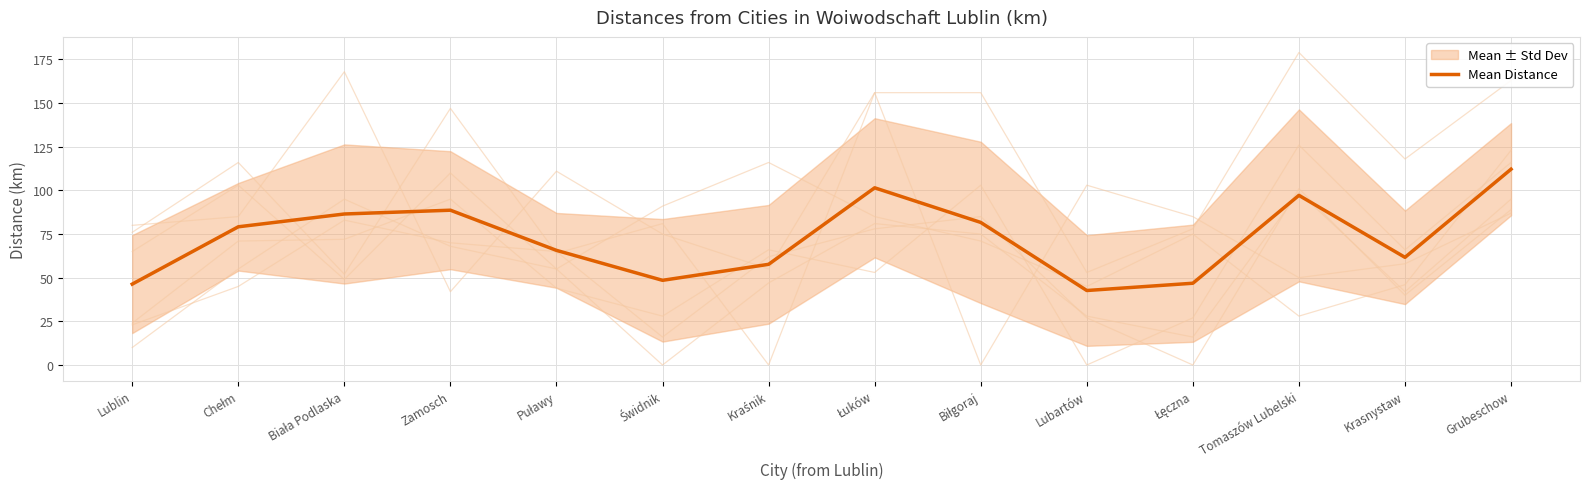

What is the difference between the maximum and second lowest values?

65.8